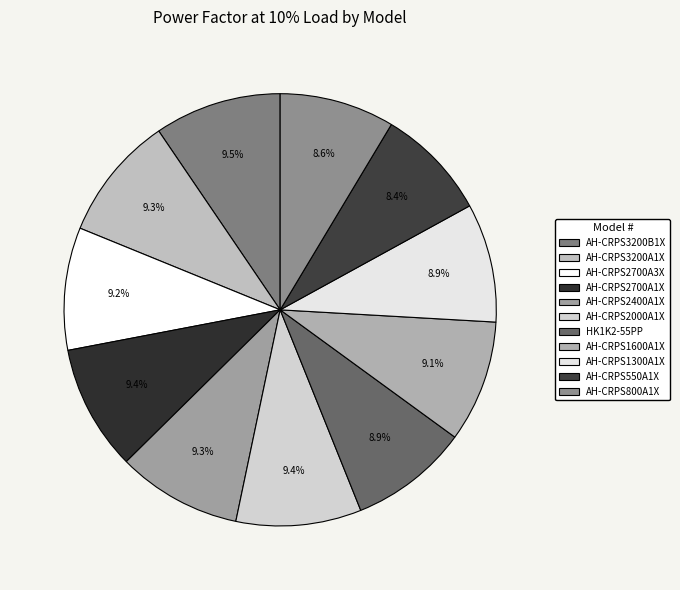

To the nearest percent, what is the difference between the largest and smallest slice percentages?

1%